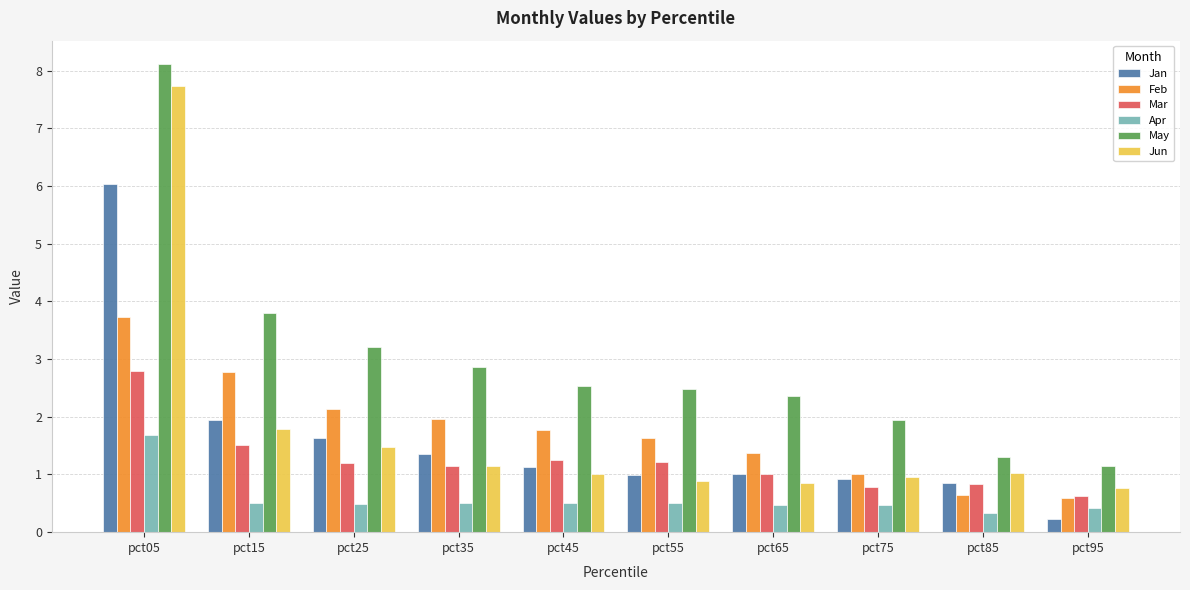

Which series has the largest total across all categories?

May